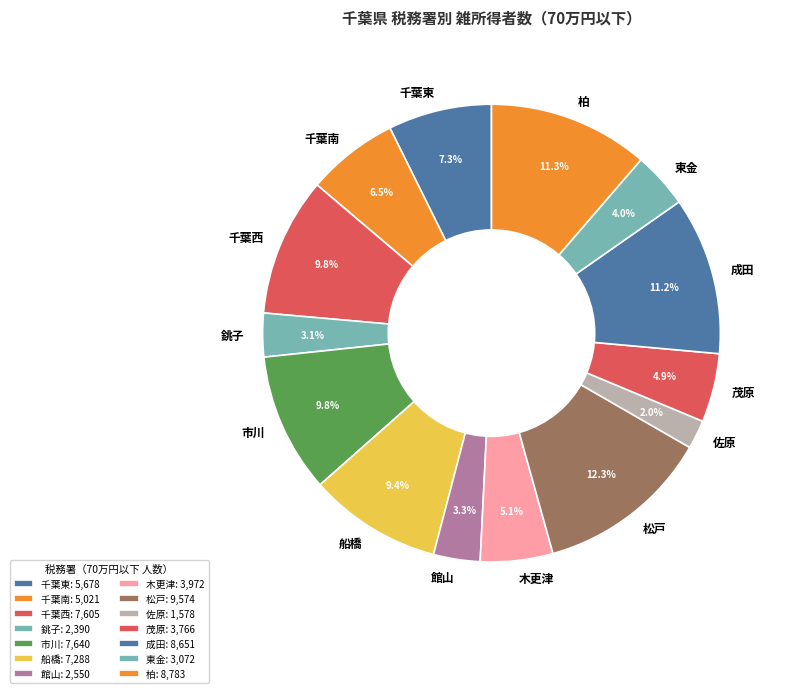

Count the number of slices in the pie.

14